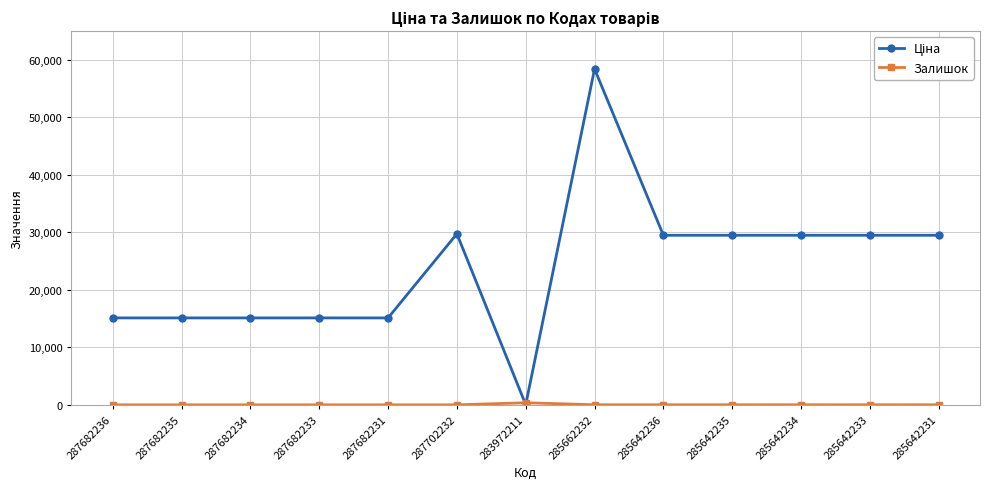

At which category is the sum across all series the highest?

285662232